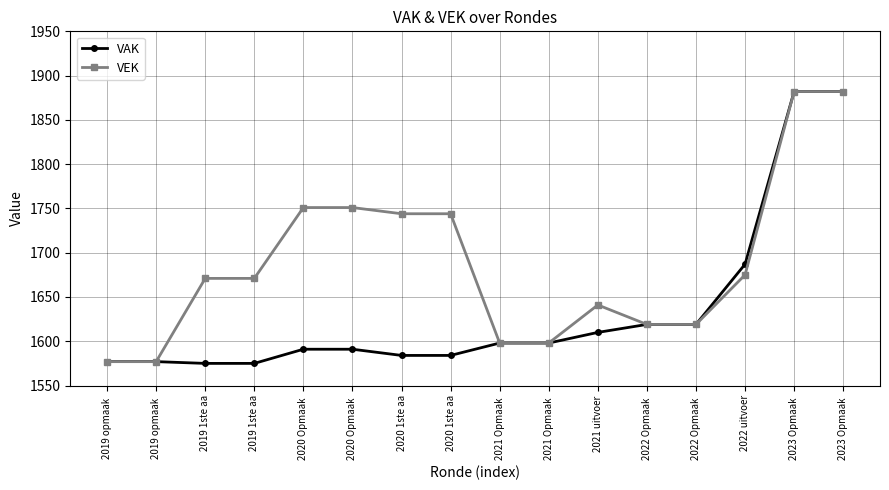

At how many categories does at least one series exceed 1588?

14